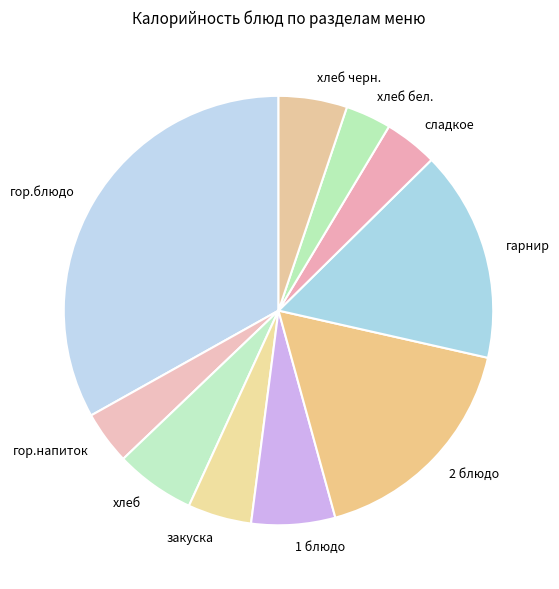

Which slice is the largest?

гор.блюдо